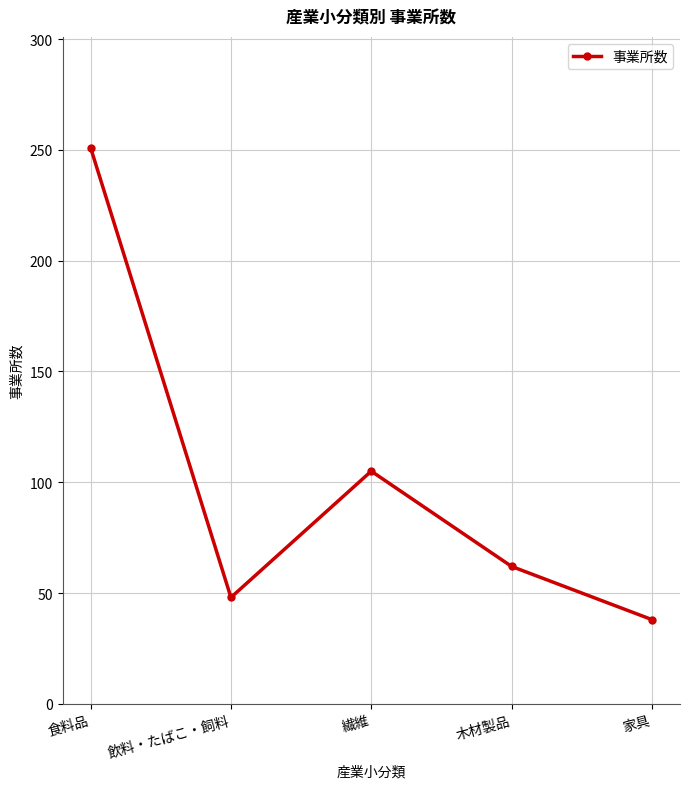

How many interior local peaks (higher than both neighbors) does the data have?

1